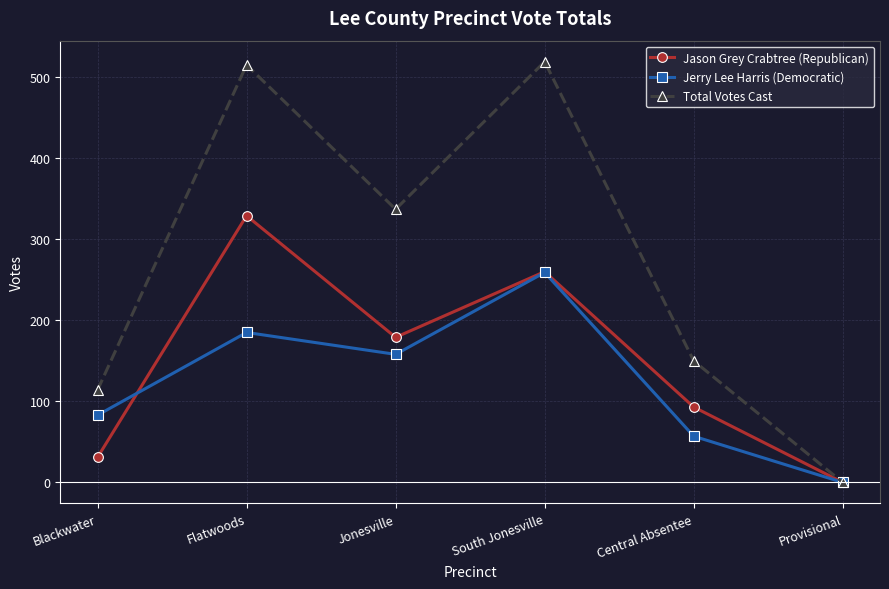

Reading left to right, list all the values displayed in this chart.

Jason Grey Crabtree (Republican): 31	329	179	260	93	0
Jerry Lee Harris (Democratic): 83	185	158	259	57	0
Total Votes Cast: 114	515	337	519	150	0